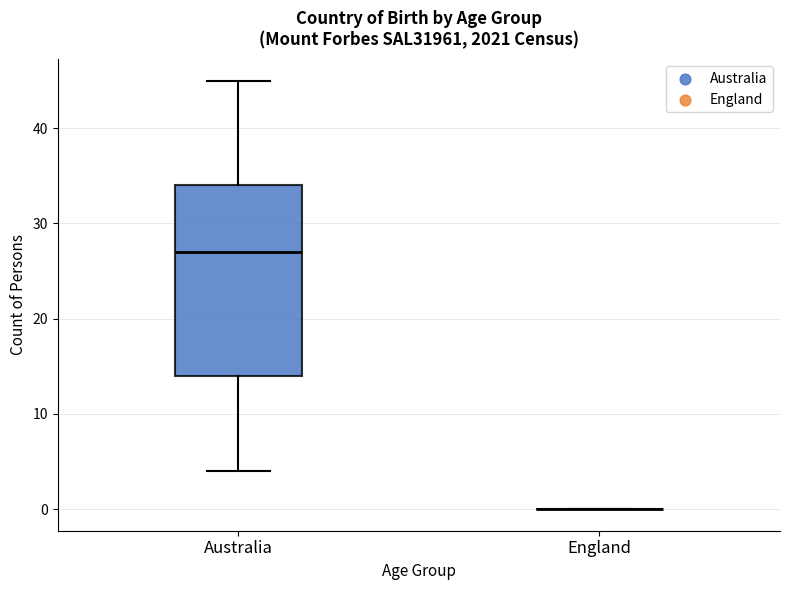

Reading left to right, transcribe this box plot: for each box, give where its median line is, the range the box spans, and where its two whiskers end, as read against the y-axis. The values are not printed on the chart, so give them approximately, as read against the axis.

Australia: median 27, box 14 to 34, whiskers 4 to 45
England: box collapsed to a line at 0, whiskers 0 to 0